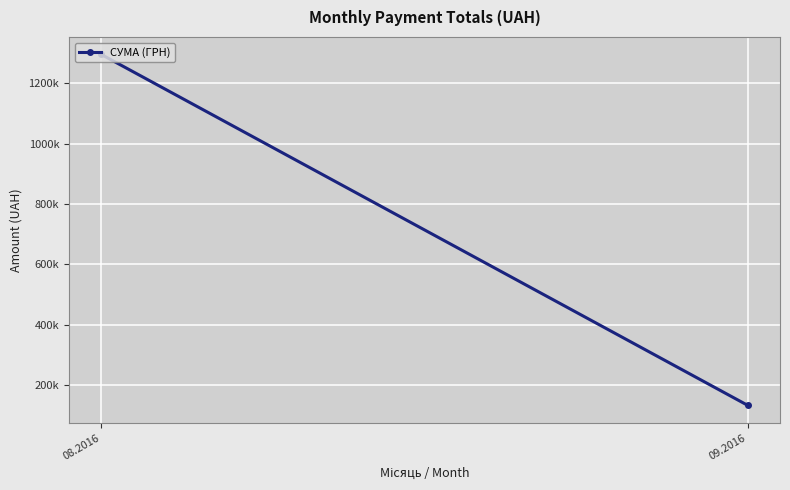

What is the label of the 1st point from the right?

09.2016